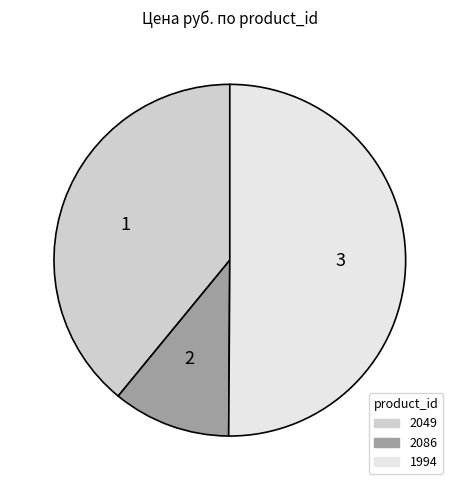

Is 1 the majority of the pie?

No